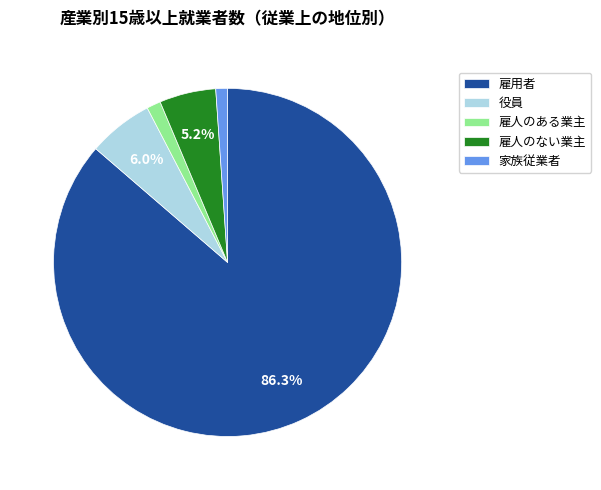

To the nearest percent, what is the combined percentage of 家族従業者 and 雇人のない業主?

6%